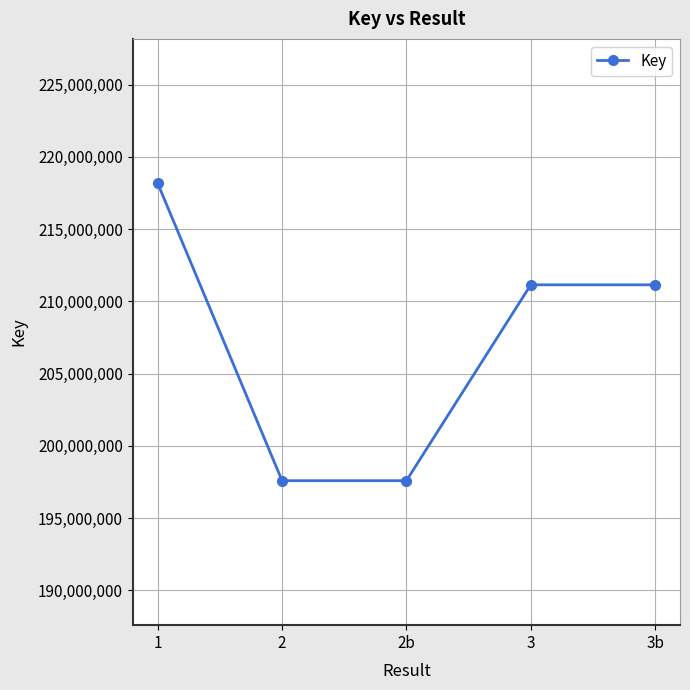

True or false: there are more than 1 points higher than both neighbors.

False